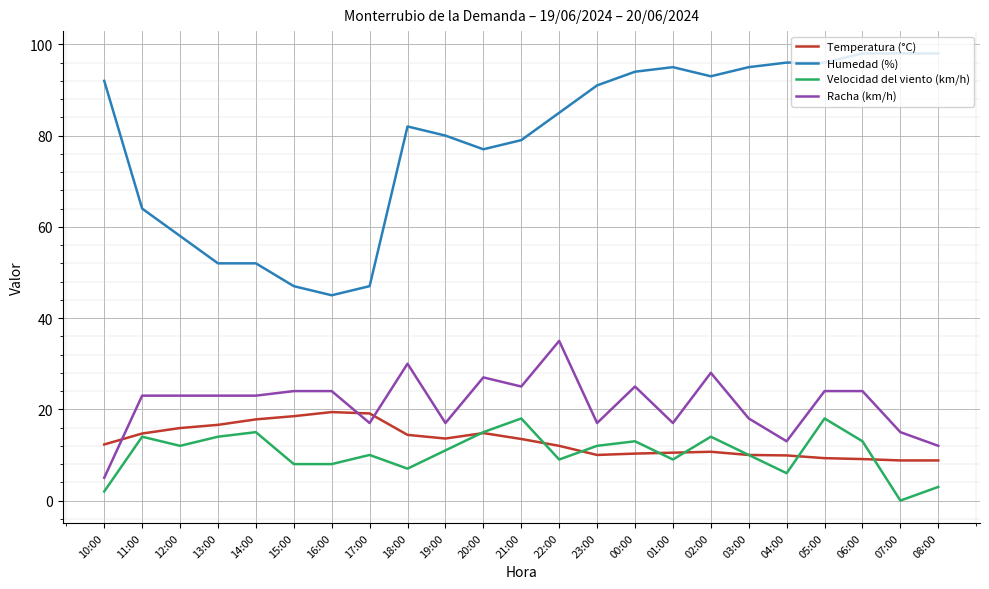

Which series has the widest spread of values?

Humedad (%)